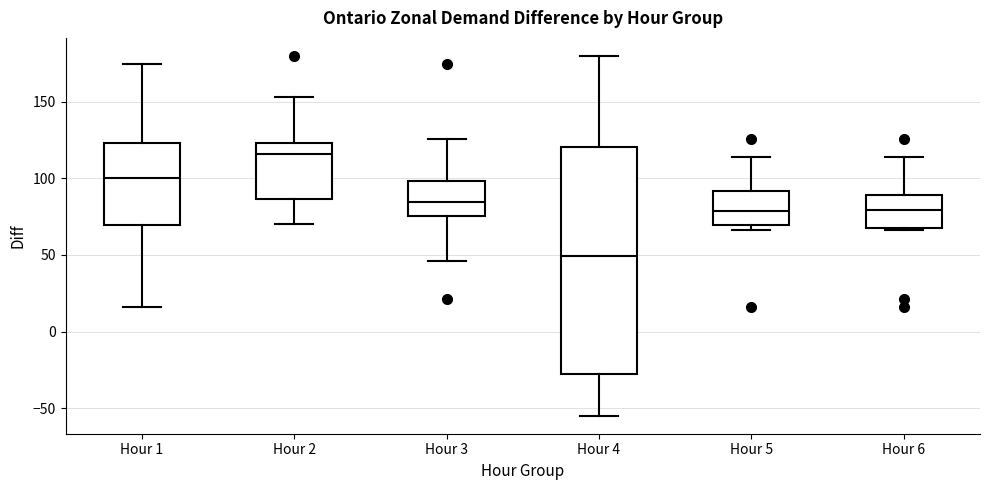

Where does the median line of the box for Hour 3 sit on the y-axis? The values are not printed on the chart, so give them approximately, as read against the axis.

85